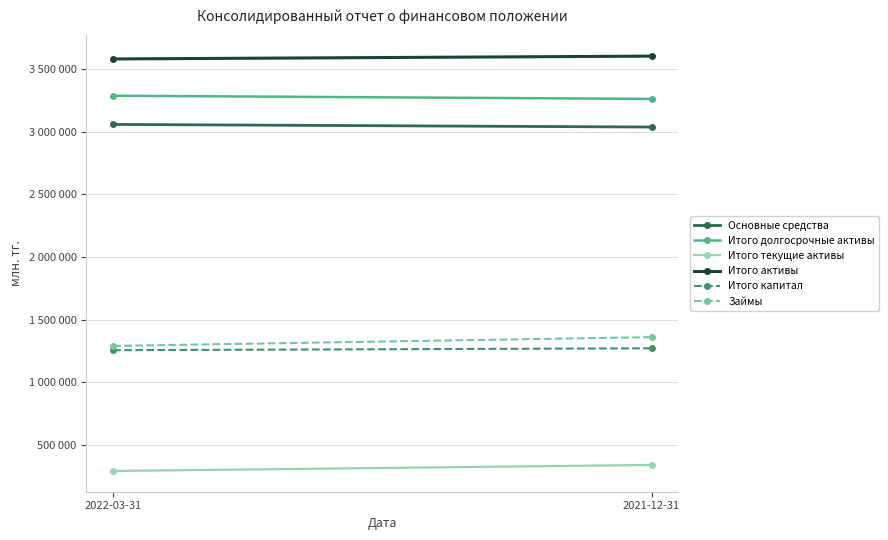

Reading left to right, transcribe all the data shown in this chart.

Основные средства: 3059060	3038289
Итого долгосрочные активы: 3288226	3262695
Итого текущие активы: 293394	341439
Итого активы: 3581620	3604134
Итого капитал: 1257323	1272442
Займы: 1291612	1361403